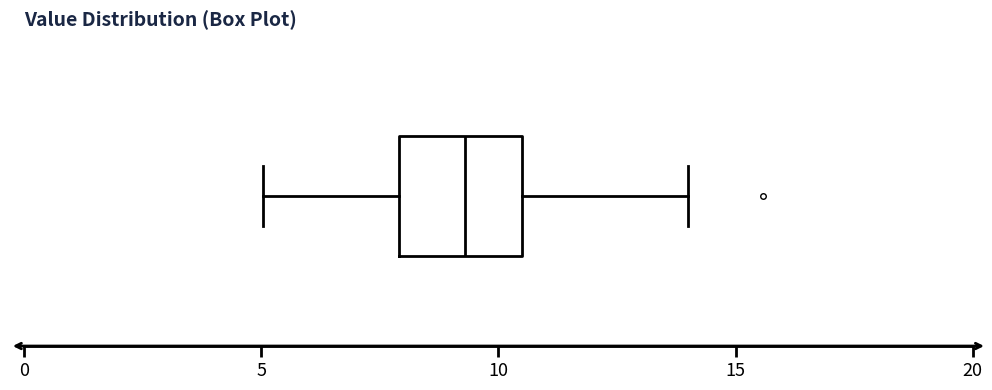

Read this box plot against the x-axis: the position of the median line, the range covered by the box, and the ends of both whiskers. The values are not printed on the chart, so give them approximately, as read against the axis.

median 9.5, box 8.0 to 10.5, whiskers 5.0 to 14.0